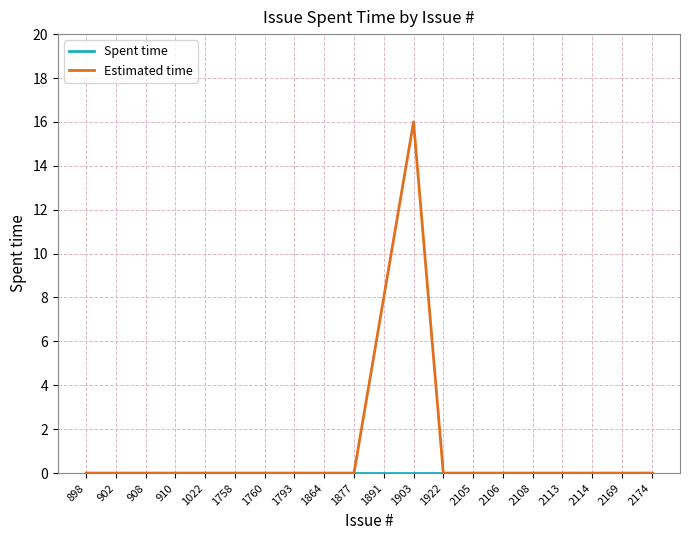

Which series has the largest range (max minus min)?

Estimated time